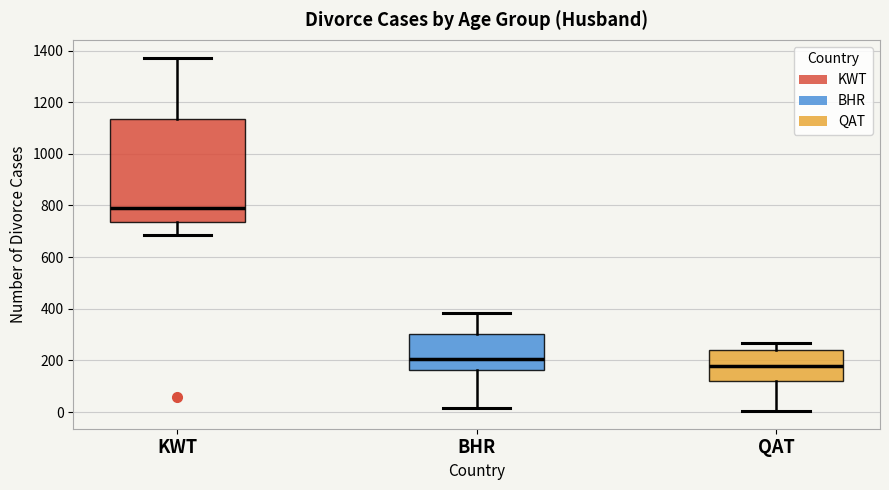

Where does the median line of the box for KWT sit on the y-axis? The values are not printed on the chart, so give them approximately, as read against the axis.

800